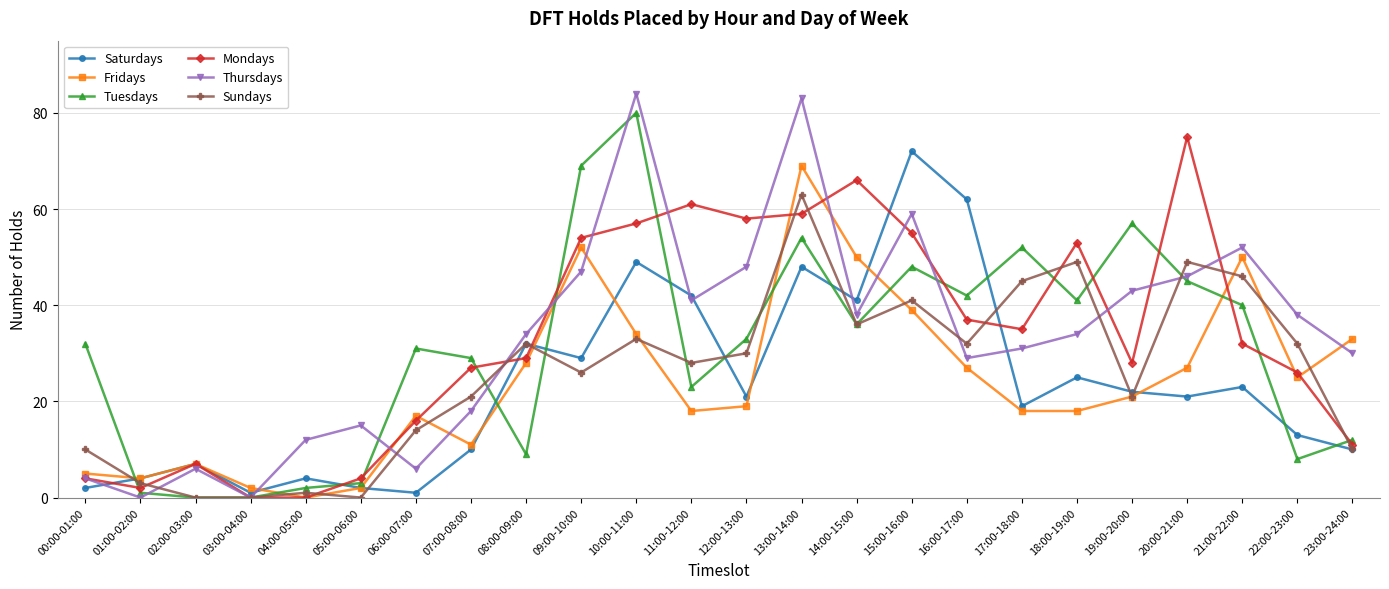

Reading left to right, list all the values displayed in this chart.

Saturdays: 2	4	7	1	4	2	1	10	32	29	49	42	21	48	41	72	62	19	25	22	21	23	13	10
Fridays: 5	4	7	2	0	2	17	11	28	52	34	18	19	69	50	39	27	18	18	21	27	50	25	33
Tuesdays: 32	1	0	0	2	3	31	29	9	69	80	23	33	54	36	48	42	52	41	57	45	40	8	12
Mondays: 4	2	7	0	0	4	16	27	29	54	57	61	58	59	66	55	37	35	53	28	75	32	26	11
Thursdays: 4	0	6	0	12	15	6	18	34	47	84	41	48	83	38	59	29	31	34	43	46	52	38	30
Sundays: 10	3	0	0	1	0	14	21	32	26	33	28	30	63	36	41	32	45	49	21	49	46	32	10